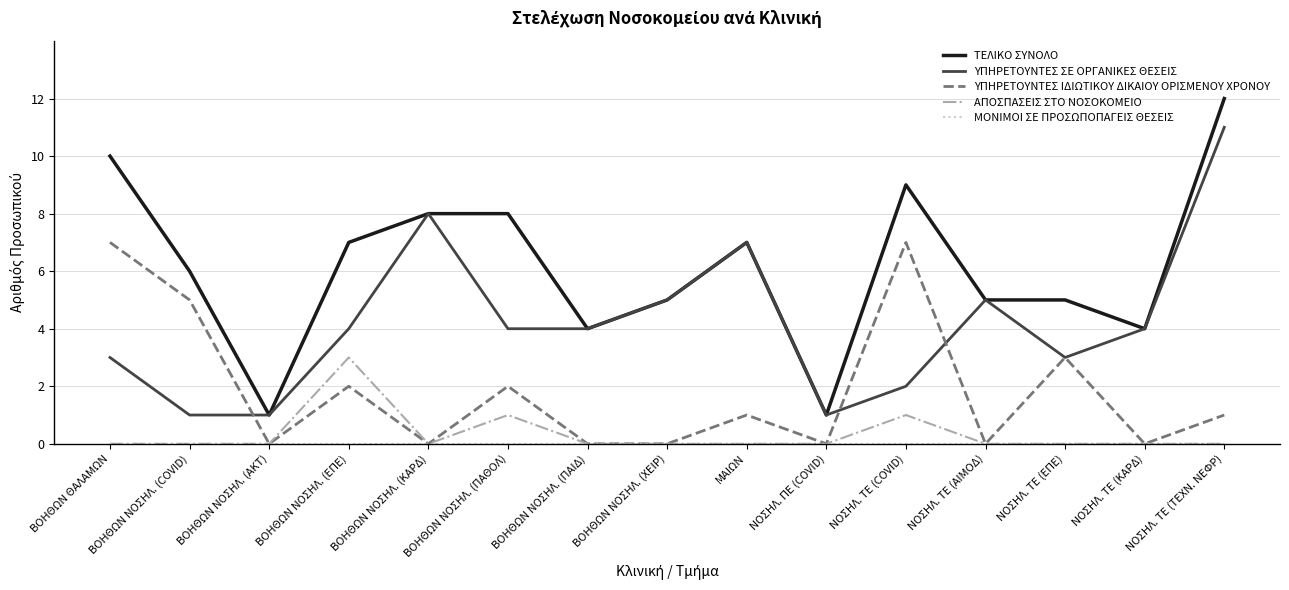

Which label corresponds to the largest value in the chart?

ΝΟΣΗΛ. ΤΕ (ΤΕΧΝ. ΝΕΦΡ)